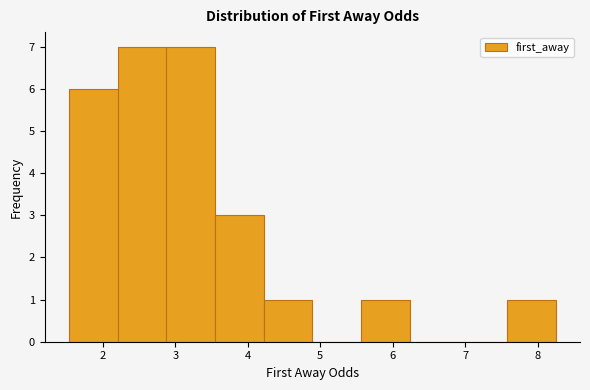

Reading left to right, transcribe this chart: for each bar, give the range it covers on the x-axis and its height. Neither the bar edges nor the heights are printed on the chart, so give them approximately, as read against the axes.

1.5 to 2.2: 6
2.2 to 2.9: 7
2.9 to 3.5: 7
3.5 to 4.2: 3
4.2 to 4.9: 1
4.9 to 5.6: 0
5.6 to 6.2: 1
6.2 to 6.9: 0
6.9 to 7.6: 0
7.6 to 8.3: 1